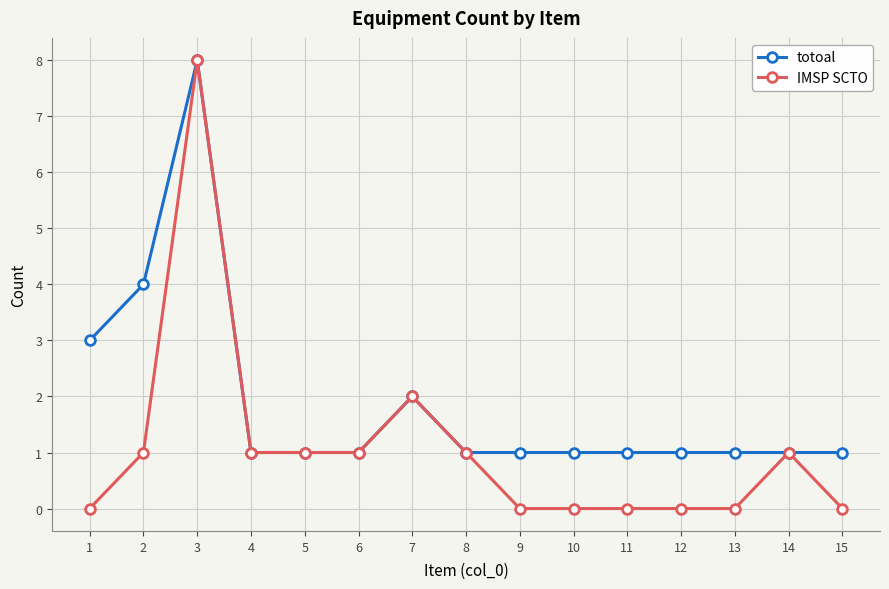

Reading left to right, list all the values displayed in this chart.

totoal: 3	4	8	1	1	1	2	1	1	1	1	1	1	1	1
IMSP SCTO: 0	1	8	1	1	1	2	1	0	0	0	0	0	1	0